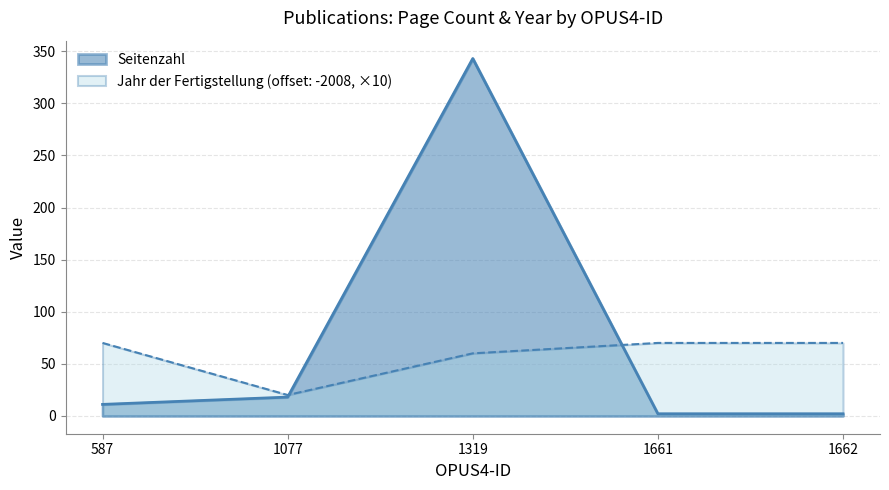

How many data points does each series have?

5